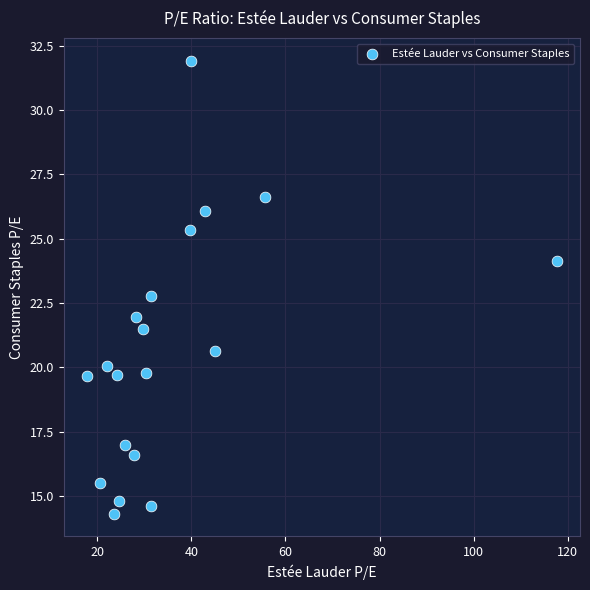

What Y value in the scatter plot is closest to 23?

22.8